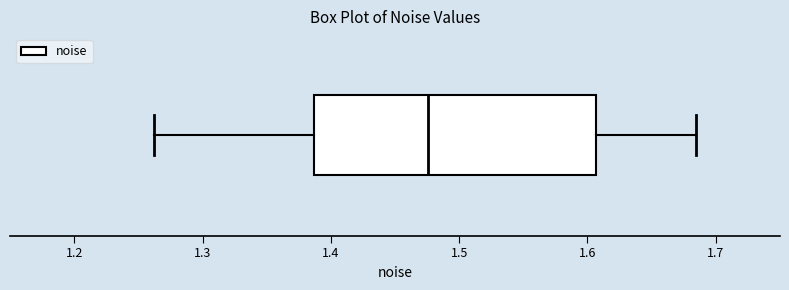

Transcribe this box plot: give where the median line is, the range the box spans, and where the two whiskers end, as read against the x-axis. The values are not printed on the chart, so give them approximately, as read against the axis.

median 1.48, box 1.39 to 1.61, whiskers 1.26 to 1.68